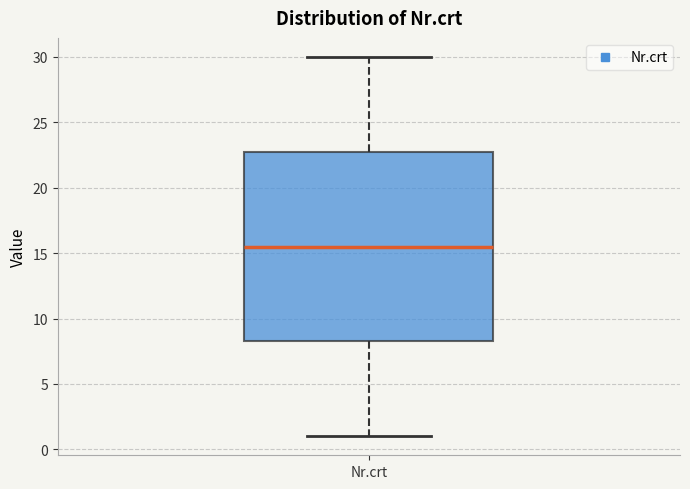

Read this box plot against the y-axis: the position of the median line, the range covered by the box, and the ends of both whiskers. The values are not printed on the chart, so give them approximately, as read against the axis.

median 15.5, box 8.5 to 23.0, whiskers 1.0 to 30.0